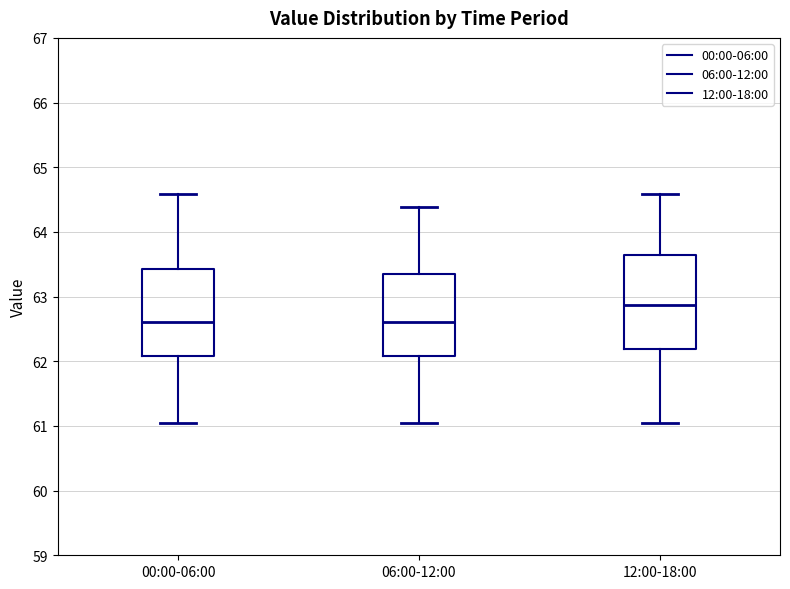

Reading left to right, read every box against the y-axis: the position of its median line, the range the box covers, and the ends of its whiskers. The values are not printed on the chart, so give them approximately, as read against the axis.

00:00-06:00: median 62.6, box 62.1 to 63.4, whiskers 61.1 to 64.6
06:00-12:00: median 62.6, box 62.1 to 63.4, whiskers 61.1 to 64.4
12:00-18:00: median 62.9, box 62.2 to 63.7, whiskers 61.1 to 64.6